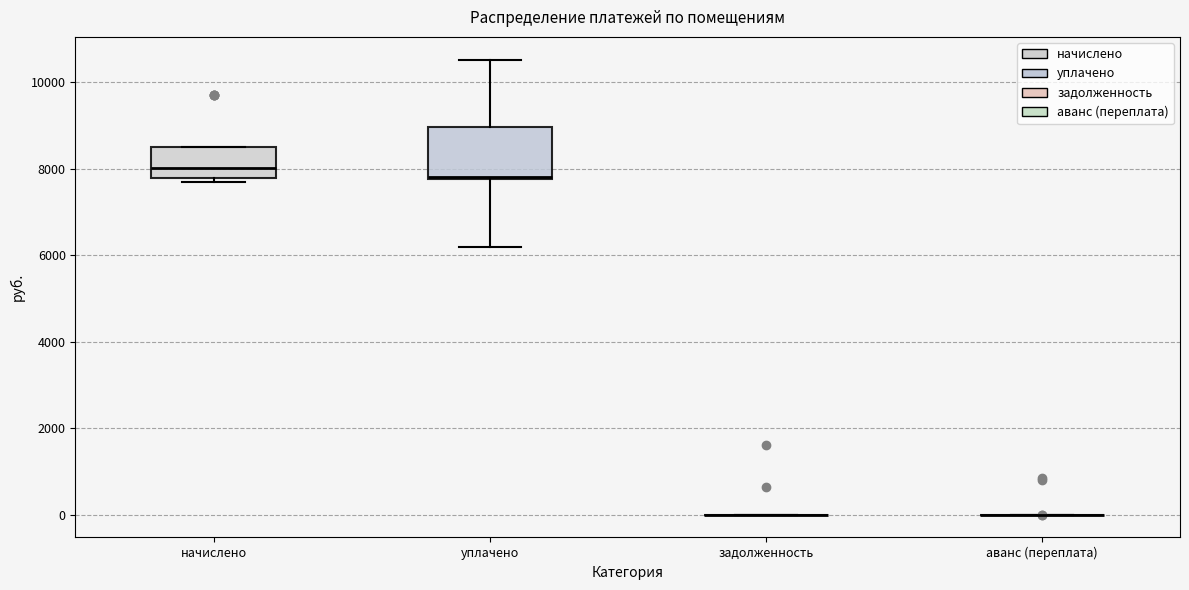

Reading left to right, read every box against the y-axis: the position of its median line, the range the box covers, and the ends of its whiskers. The values are not printed on the chart, so give them approximately, as read against the axis.

начислено: median 8000, box 7800 to 8400, whiskers 7600 to 8400
уплачено: median 7800, box 7800 to 9000, whiskers 6200 to 10600
задолженность: box collapsed to a line at 0, whiskers 0 to 0
аванс (переплата): box collapsed to a line at 0, whiskers 0 to 0